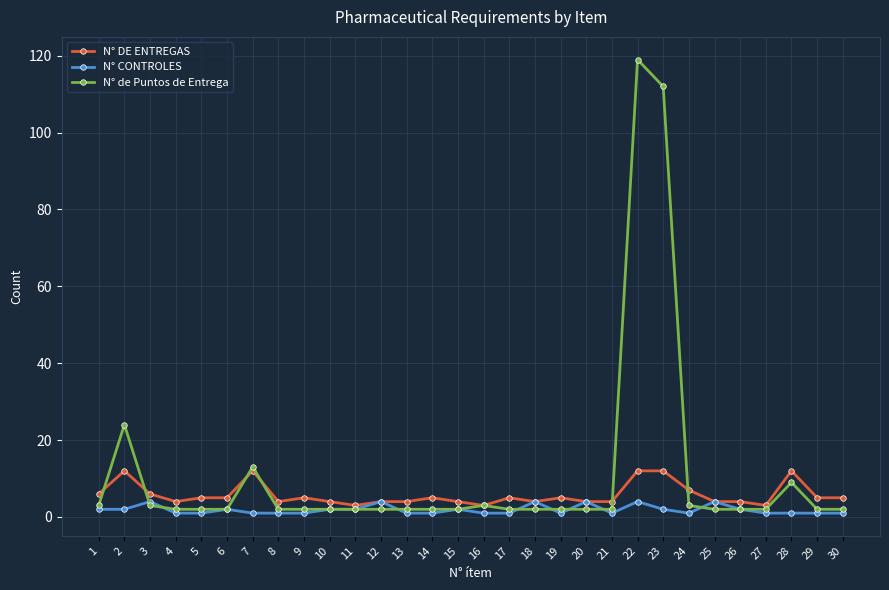

Which series has the largest range (max minus min)?

N° de Puntos de Entrega